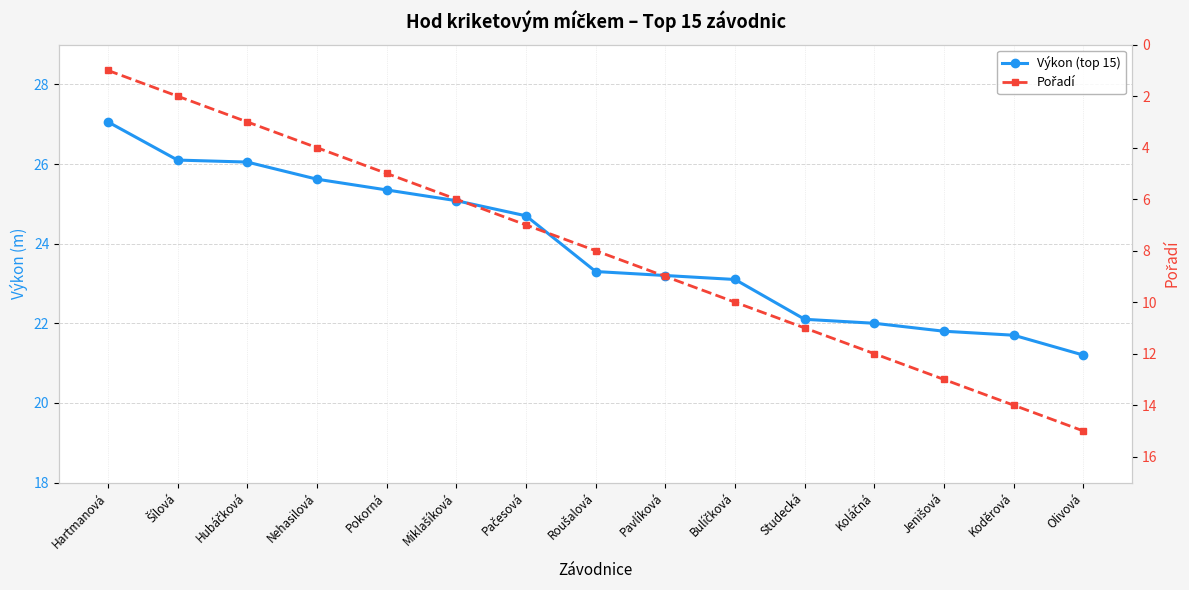

Is this an area chart (filled region under the line)?

No